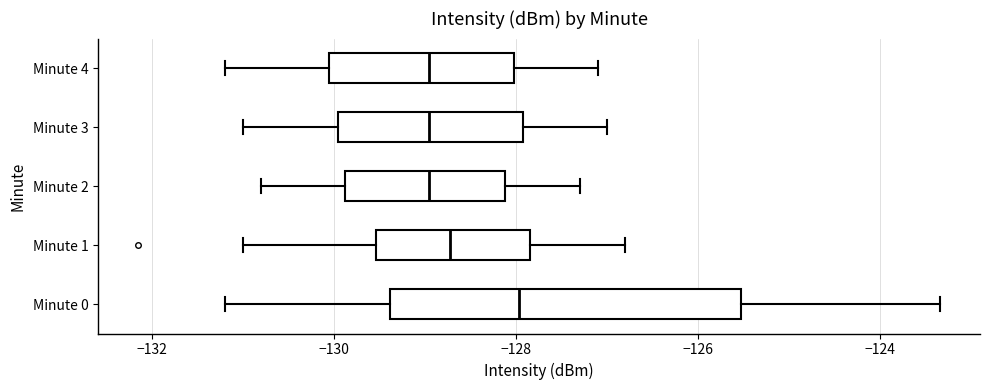

Reading bottom to top, transcribe this box plot: for each box, give where its median line is, the range the box spans, and where its two whiskers end, as read against the x-axis. The values are not printed on the chart, so give them approximately, as read against the axis.

Minute 0: median -128.0, box -129.4 to -125.6, whiskers -131.2 to -123.4
Minute 1: median -128.8, box -129.6 to -127.8, whiskers -131.0 to -126.8
Minute 2: median -129.0, box -129.8 to -128.2, whiskers -130.8 to -127.2
Minute 3: median -129.0, box -130.0 to -128.0, whiskers -131.0 to -127.0
Minute 4: median -129.0, box -130.0 to -128.0, whiskers -131.2 to -127.0